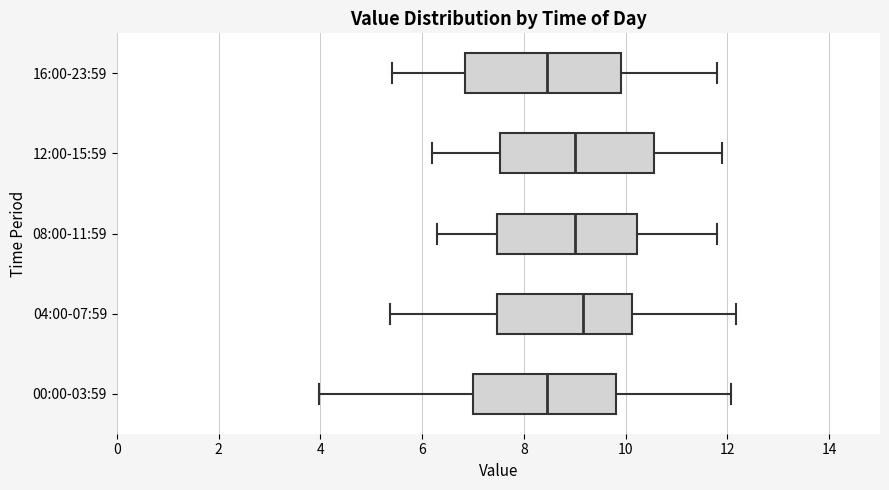

Where does the right whisker of the box for 08:00-11:59 end on the x-axis? The values are not printed on the chart, so give them approximately, as read against the axis.

11.8